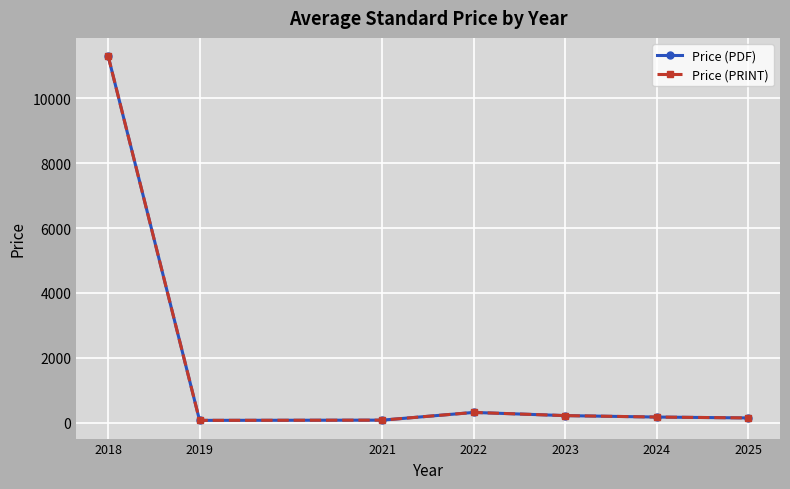

Reading left to right, extract all data points from this chart.

Price (PDF): 2018=11300.0	2019=69.0	2021=76.0	2022=314.0	2023=215.8	2024=171.3	2025=144.2
Price (PRINT): 2018=11300.0	2019=69.0	2021=76.0	2022=314.0	2023=215.8	2024=171.3	2025=144.2